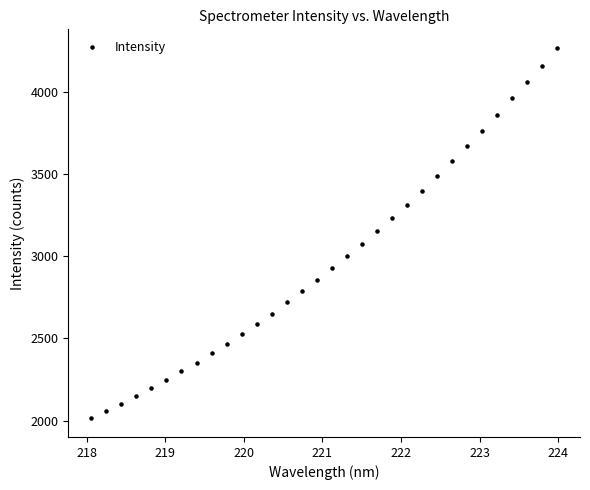

What is the range of Y values (max minus min)?

2254.2